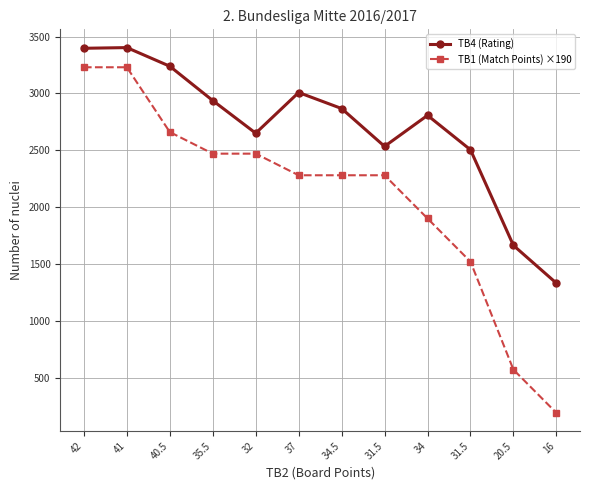

What are all the series names shown in the legend?

TB4 (Rating), TB1 (Match Points) ×190